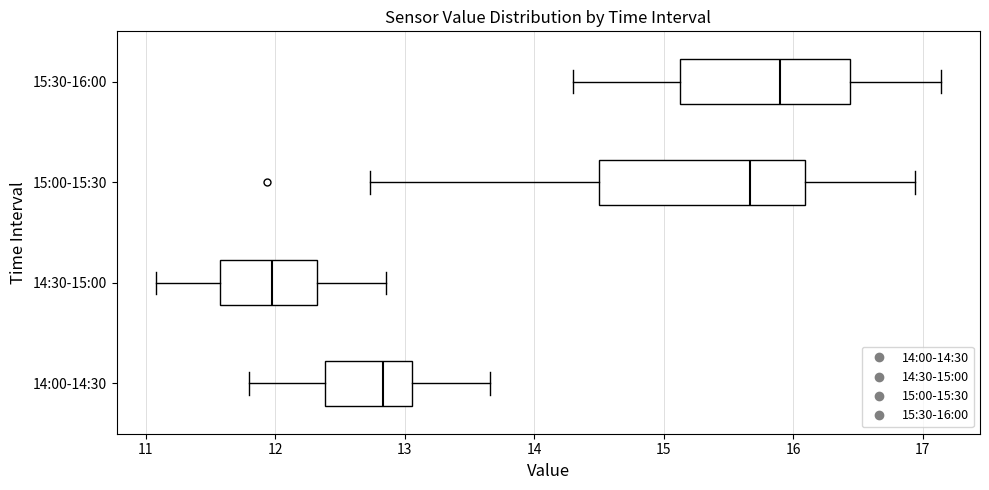

Reading bottom to top, read every box against the x-axis: the position of its median line, the range the box covers, and the ends of its whiskers. The values are not printed on the chart, so give them approximately, as read against the axis.

14:00-14:30: median 12.8, box 12.4 to 13.1, whiskers 11.8 to 13.7
14:30-15:00: median 12.0, box 11.6 to 12.3, whiskers 11.1 to 12.9
15:00-15:30: median 15.7, box 14.5 to 16.1, whiskers 12.7 to 16.9
15:30-16:00: median 15.9, box 15.1 to 16.4, whiskers 14.3 to 17.1